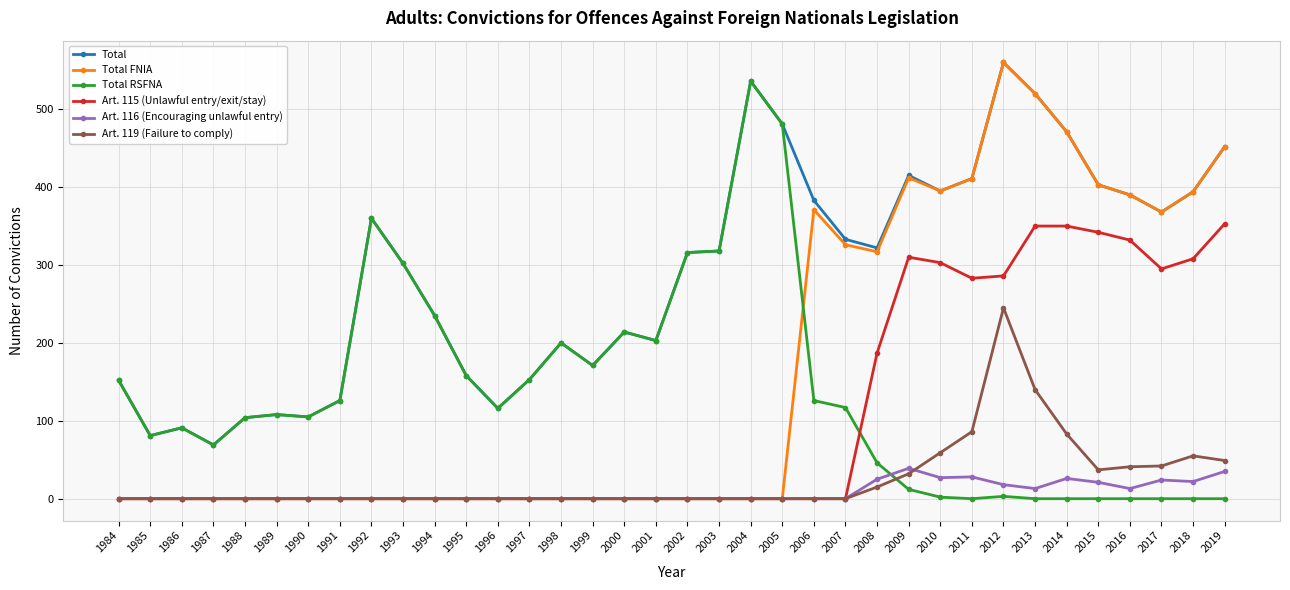

Which series has the widest spread of values?

Total FNIA